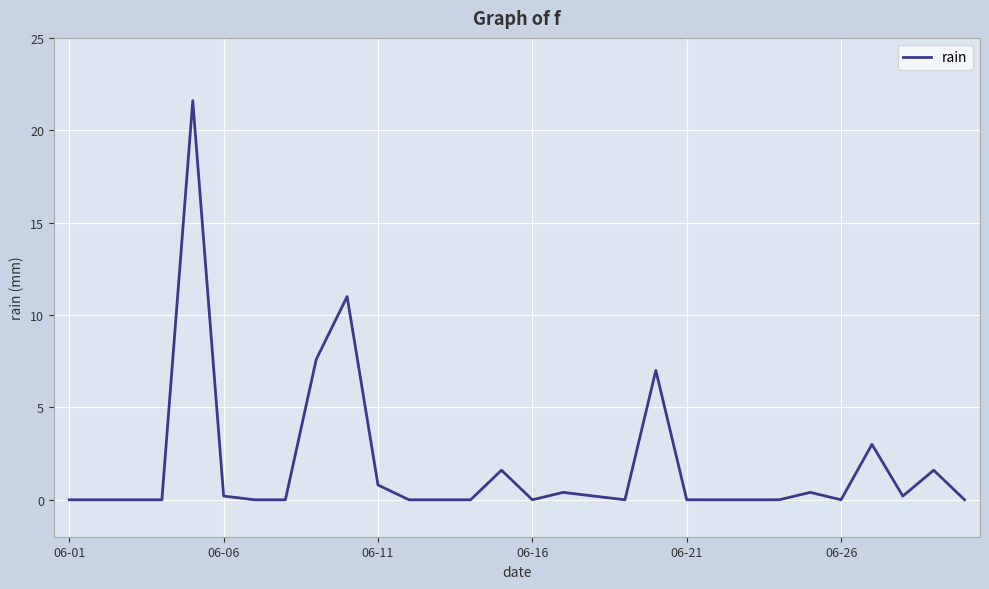

What is the greatest value displayed?

21.6